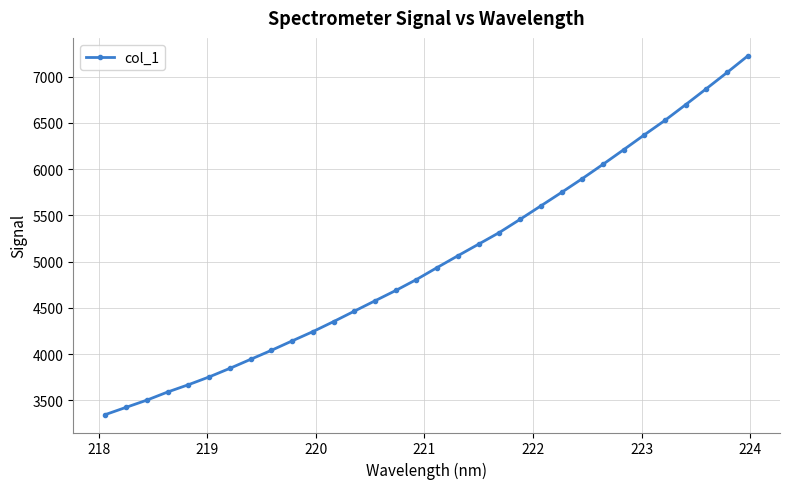

What is the greatest value displayed?

7225.7